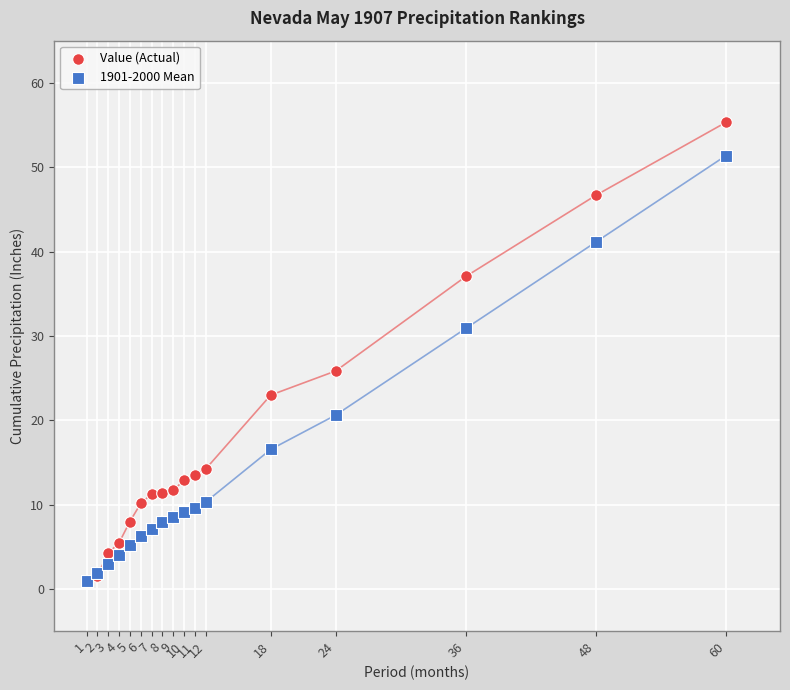

In the Value (Actual) series, what Y value is closest to 28?

25.8